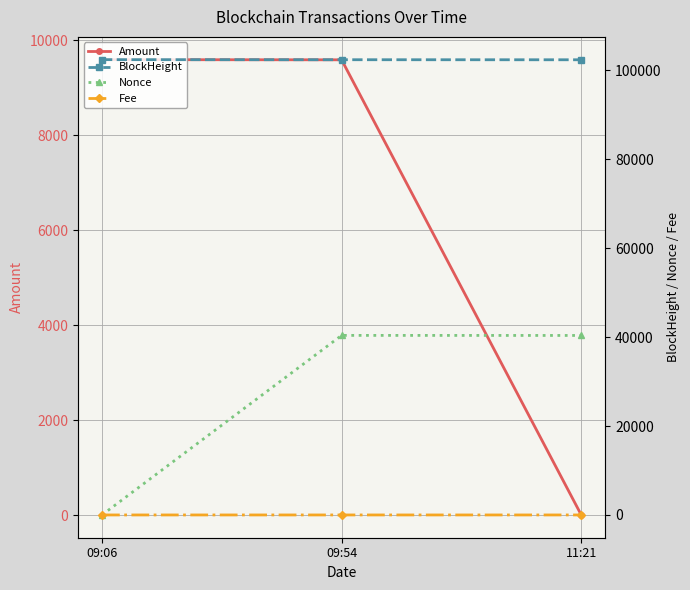

What is the label of the 3rd point from the left?

11:21